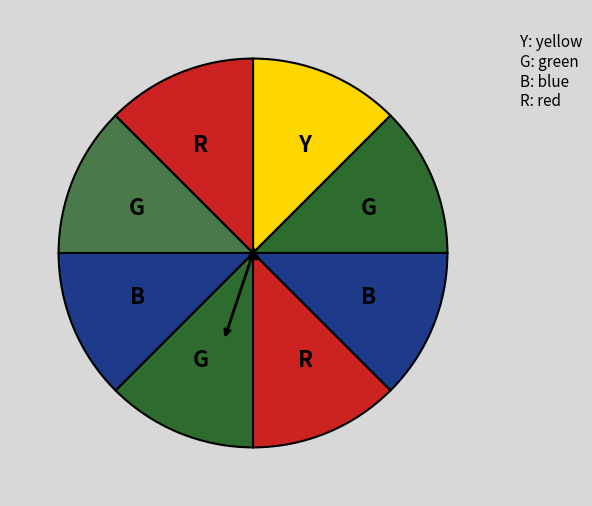

Is there any slice that represents more than half of the pie?

No